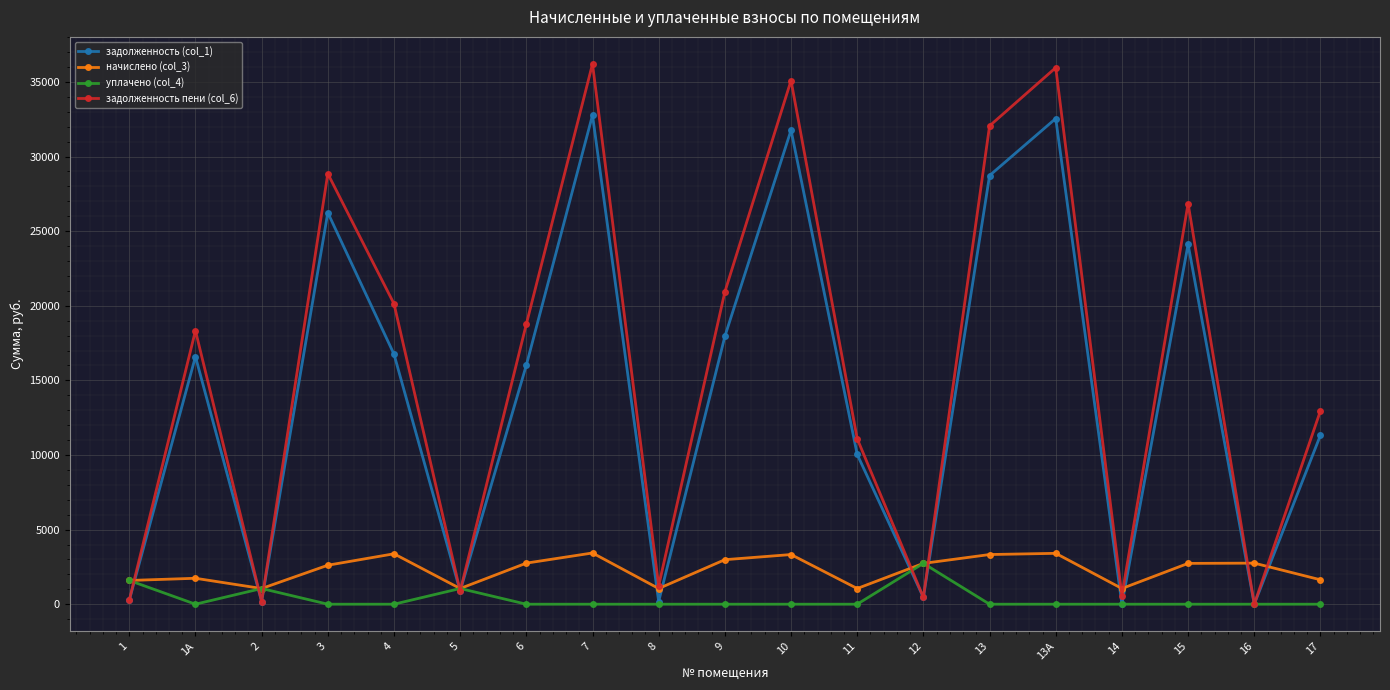

What are all the series names shown in the legend?

задолженность (col_1), начислено (col_3), уплачено (col_4), задолженность пени (col_6)